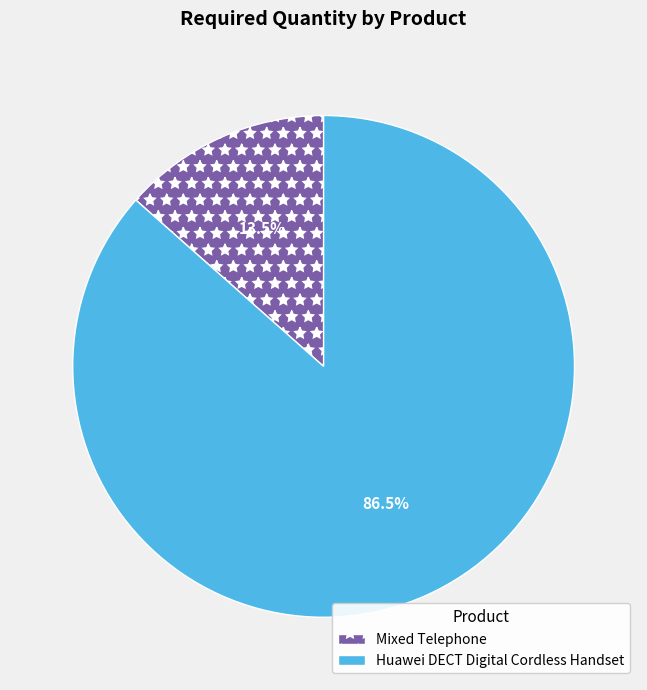

What is the largest slice in the pie chart?

Huawei DECT Digital Cordless Handset